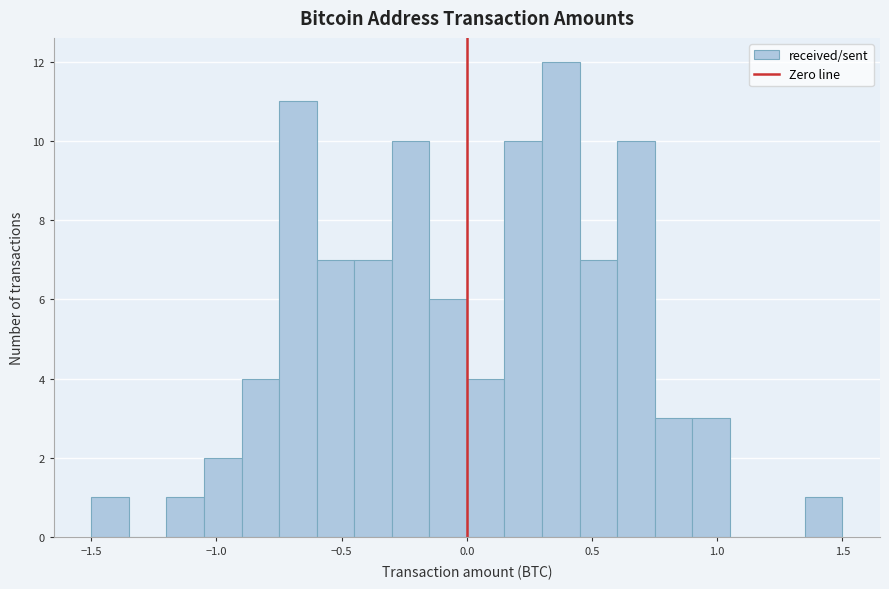

Around what value on the x-axis is the tallest bar? Give the approximate position of its centre, as read against the axis.

0.40